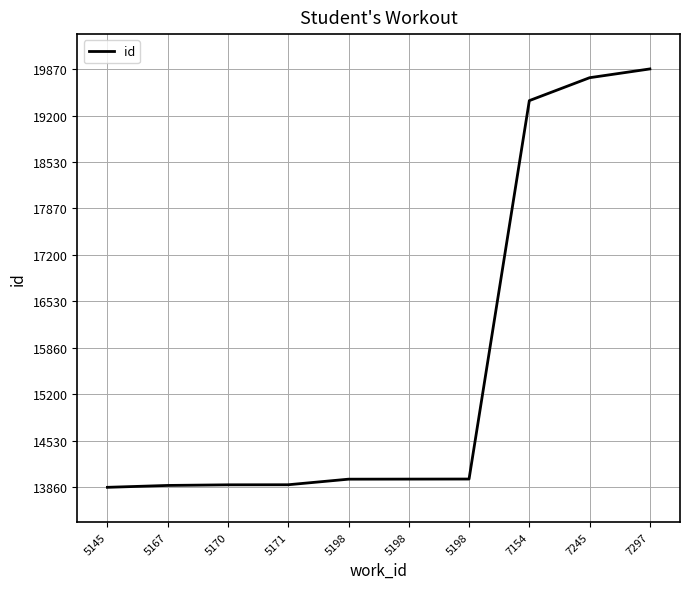

List the labels in order of value, smallest first.

5145, 5167, 5170, 5171, 5198, 5198, 5198, 7154, 7245, 7297